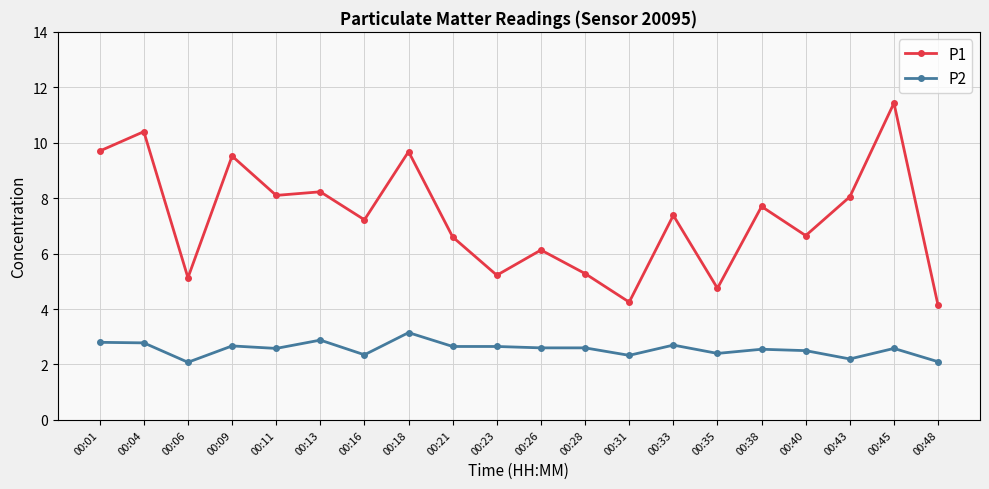

The value of P2 at 00:26 is 2.6. True or false?

True